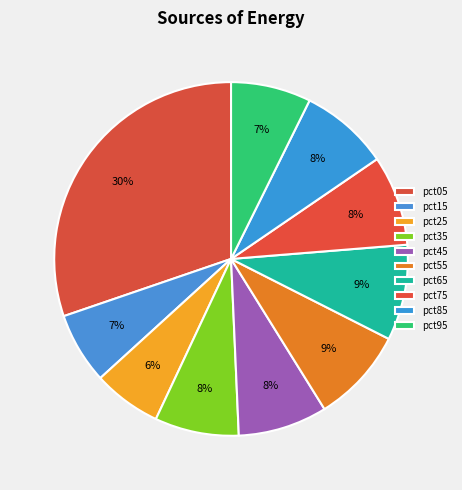

How many slices are in this pie chart?

10